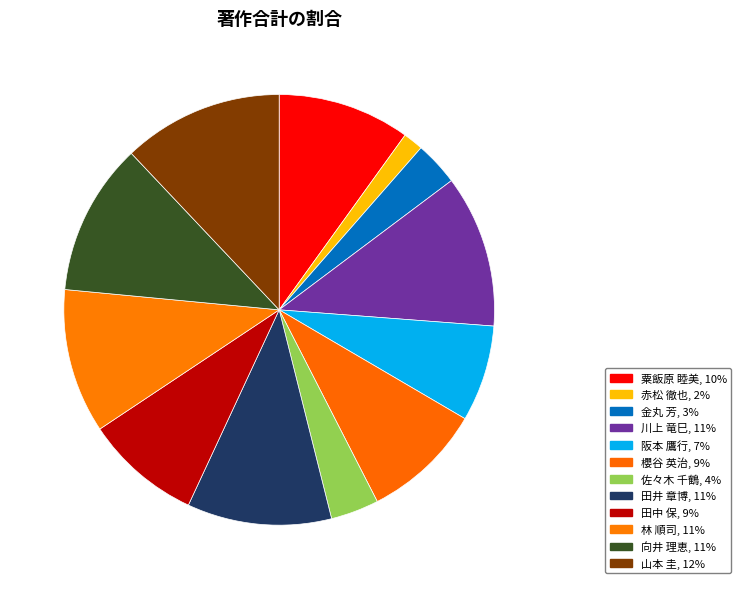

How many segments does this pie chart have?

12